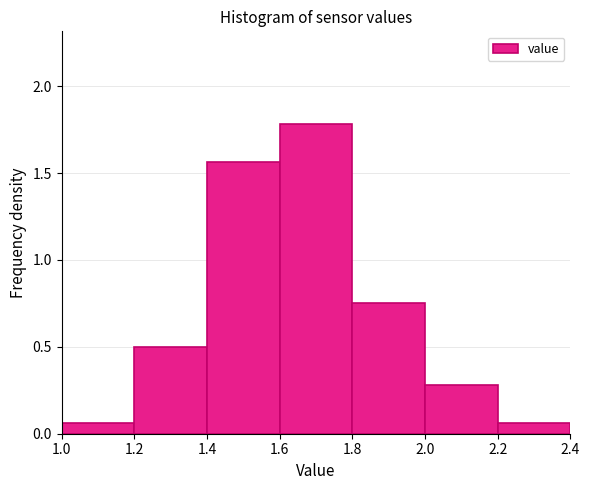

Over which range of the x-axis is the bar tallest?

1.6 to 1.8